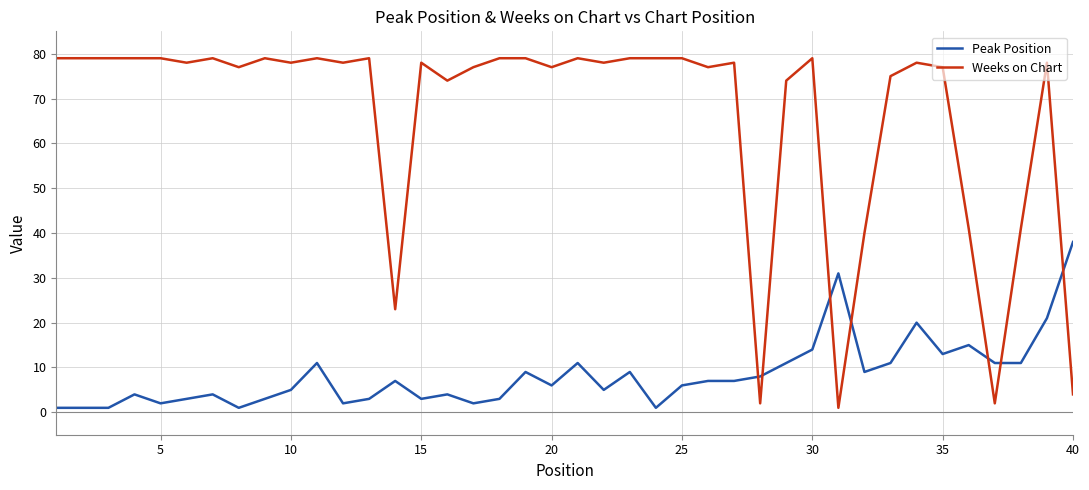

Which series has the largest total across all categories?

Weeks on Chart